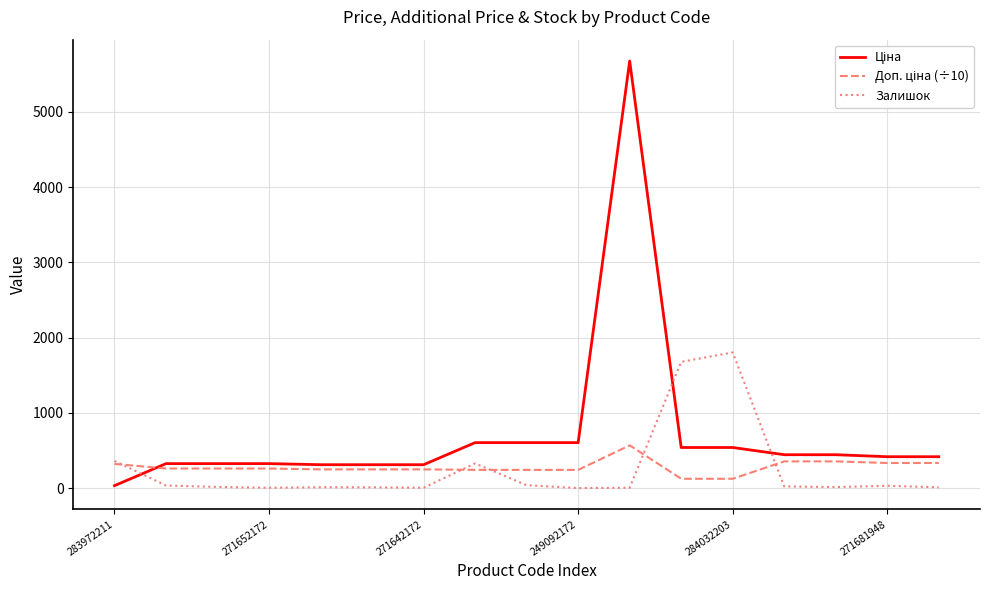

Does the chart display data point markers on the line(s)?

No